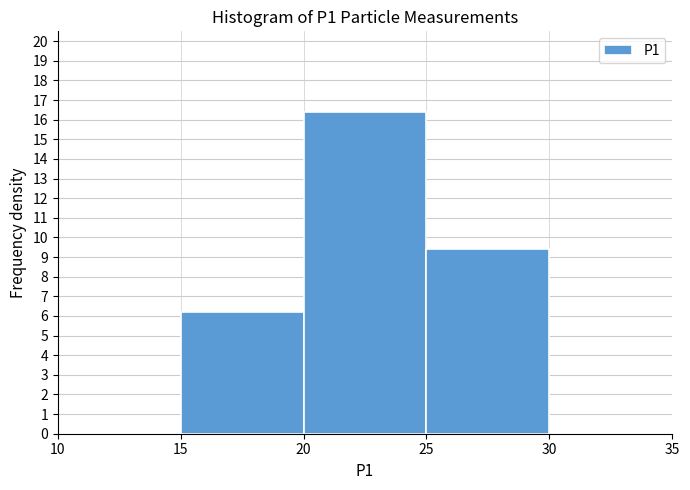

Which range on the x-axis has the tallest bar?

20 to 25